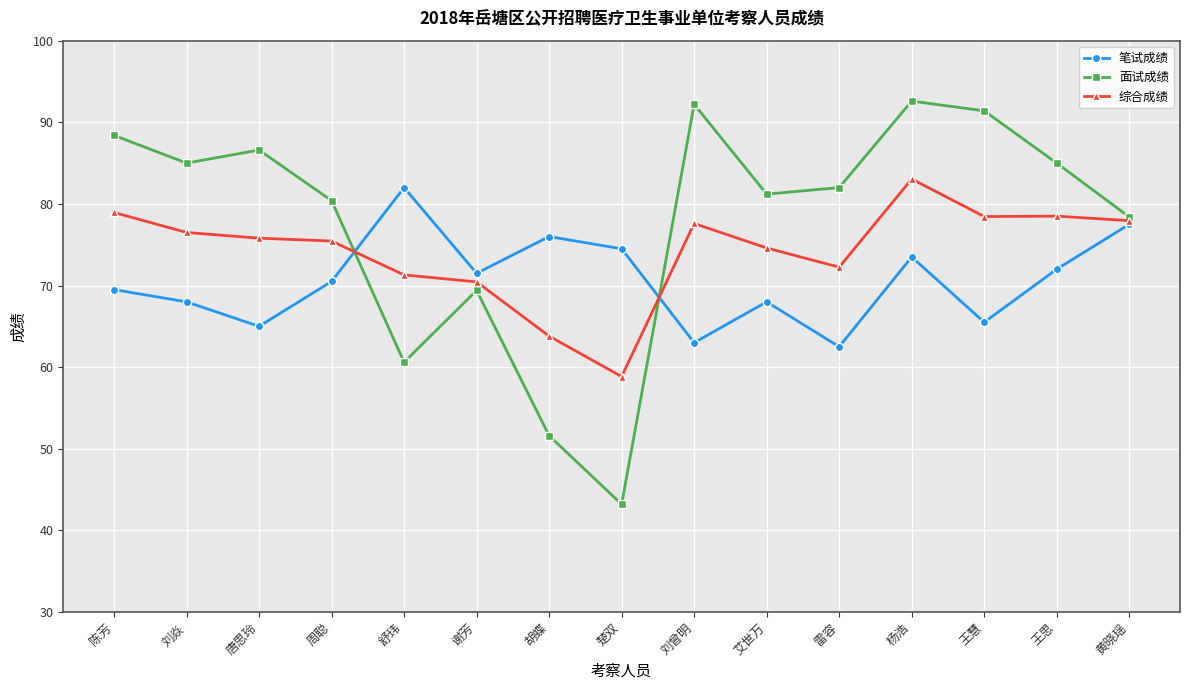

What position from the right is 唐思玲?

13